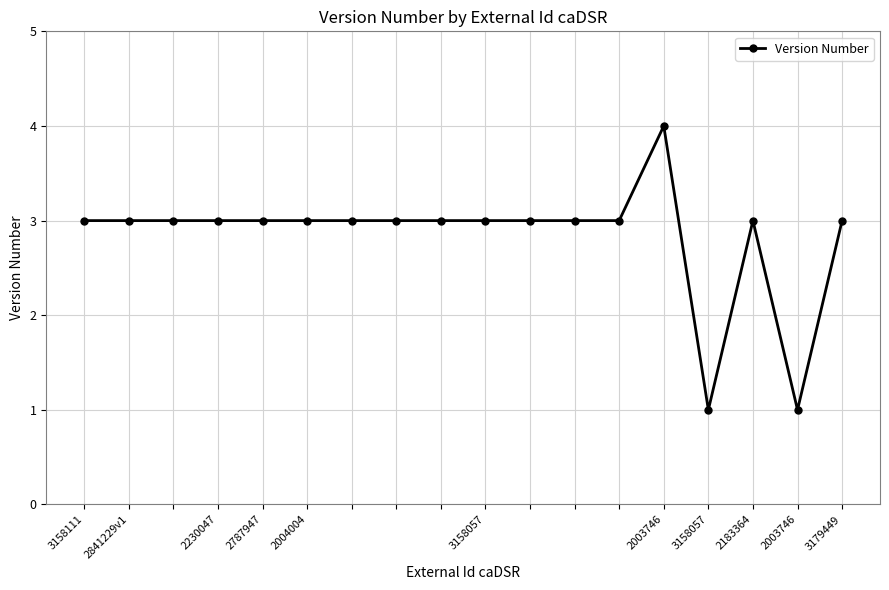

Reading right to left, extract all data points from this chart.

3	1	3	1	4	3	3	3	3	3	3	3	3	3	3	3	3	3